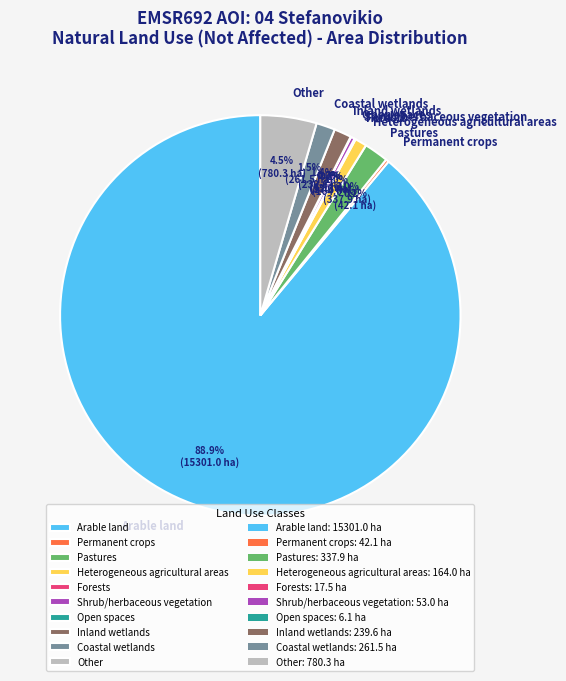

Which slice represents more than half of the pie?

Arable land